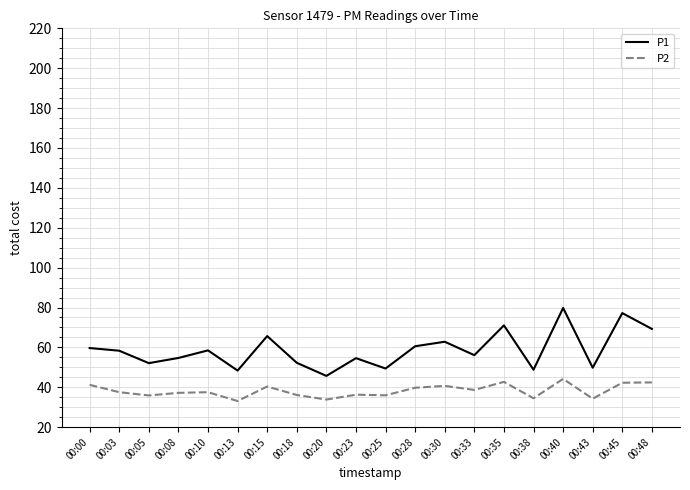

True or false: P1 and P2 intersect in this chart.

False